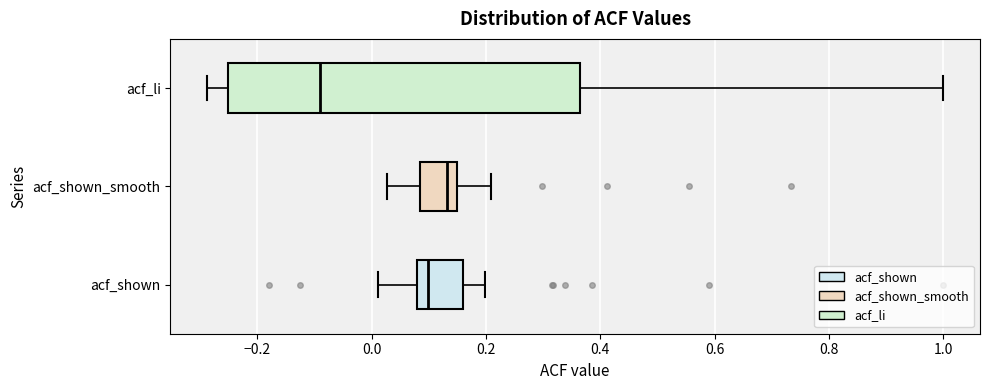

Reading bottom to top, transcribe this box plot: for each box, give where its median line is, the range the box spans, and where its two whiskers end, as read against the x-axis. The values are not printed on the chart, so give them approximately, as read against the axis.

acf_shown: median 0.10, box 0.08 to 0.16, whiskers 0.02 to 0.20
acf_shown_smooth: median 0.14 (just left of the box's right edge), box 0.08 to 0.14, whiskers 0.02 to 0.20
acf_li: median -0.10, box -0.26 to 0.36, whiskers -0.28 to 1.00